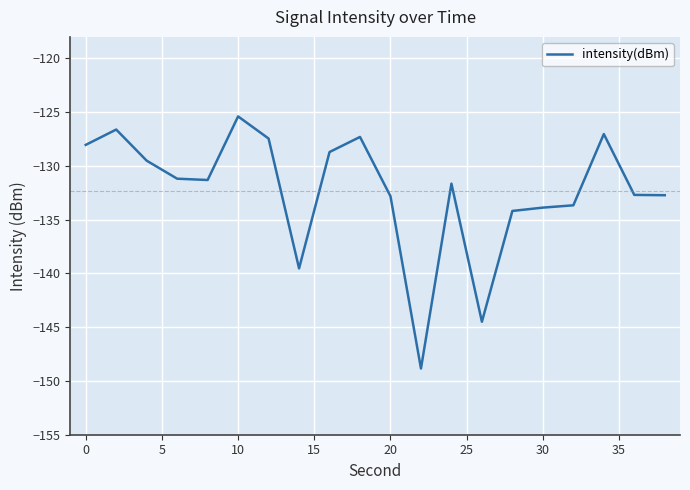

What is the greatest value displayed?

-125.4